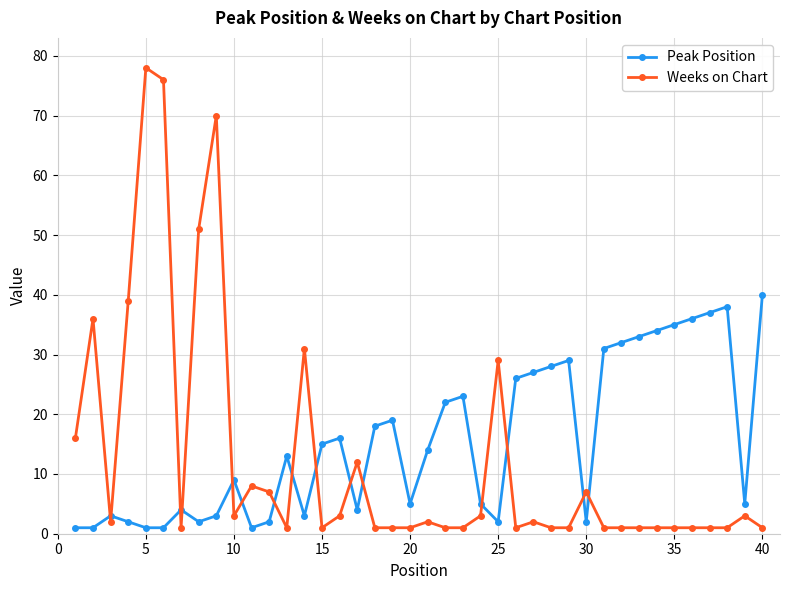

Which series has the widest spread of values?

Weeks on Chart